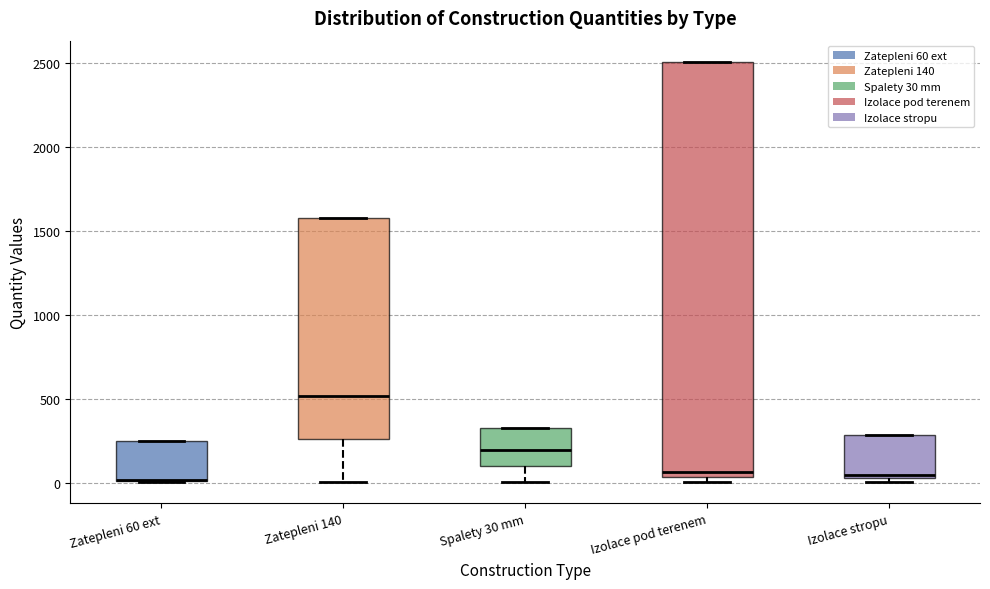

Where does the median line of the box for Spalety 30 mm sit on the y-axis? The values are not printed on the chart, so give them approximately, as read against the axis.

200